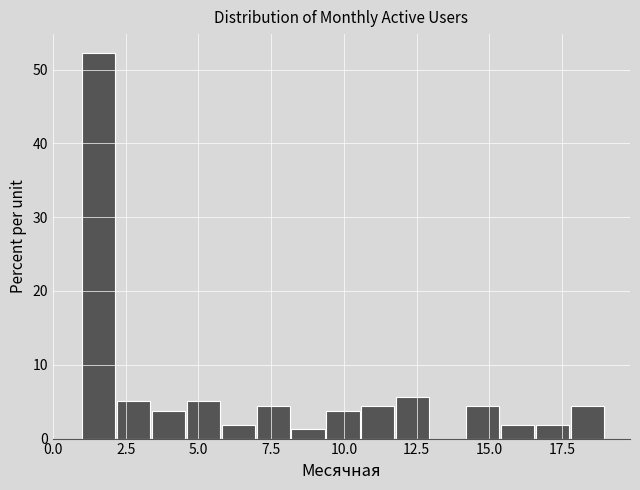

Around what value on the x-axis is the tallest bar? Give the approximate position of its centre, as read against the axis.

1.5